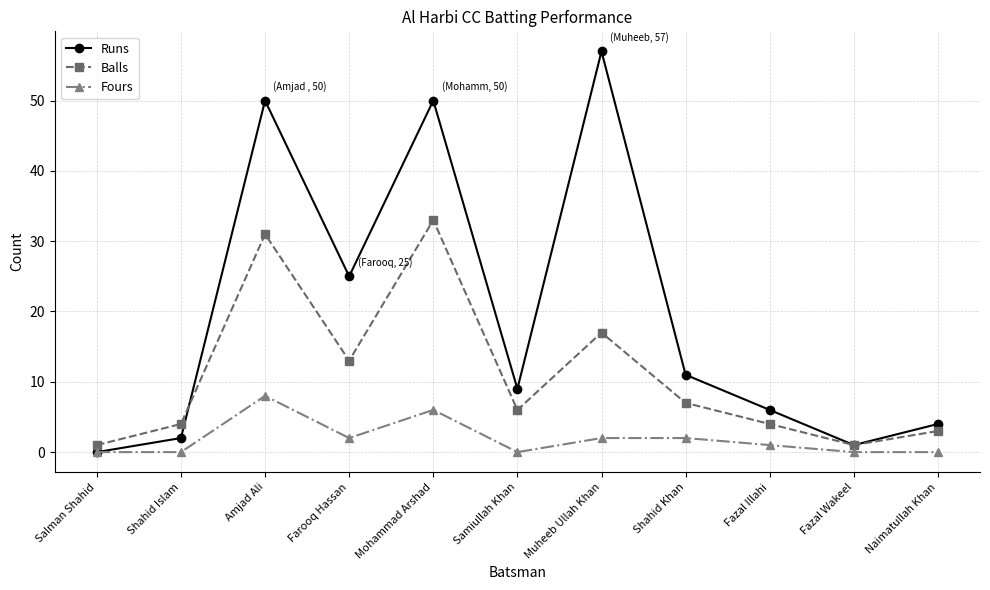

Does the chart have visible grid lines?

Yes